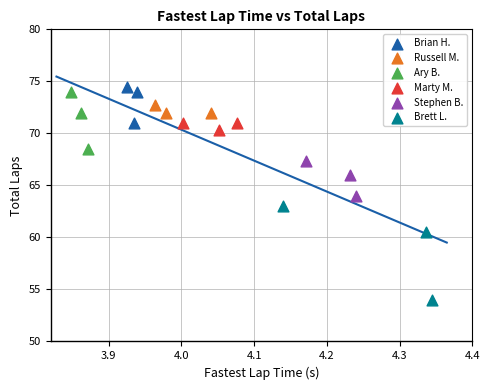

What are all the series names shown in the legend?

Brian H., Russell M., Ary B., Marty M., Stephen B., Brett L.